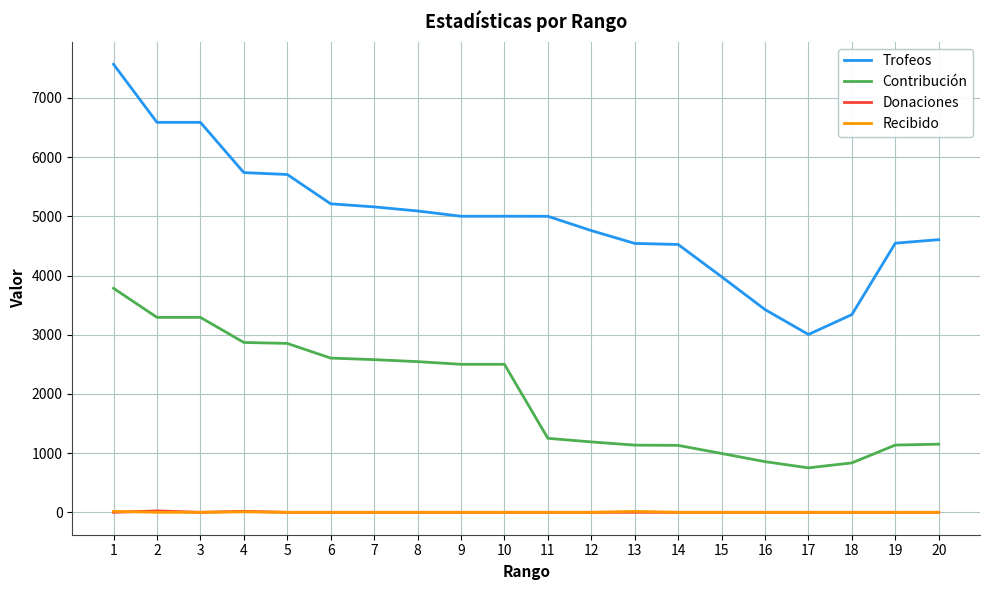

What is the minimum value for Contribución?

751